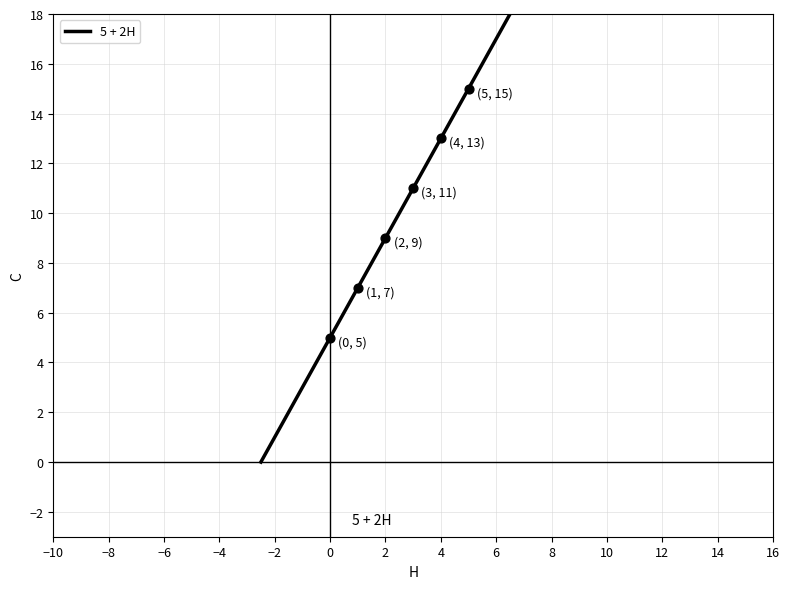

What is the change in value from 1 to 2?

+2